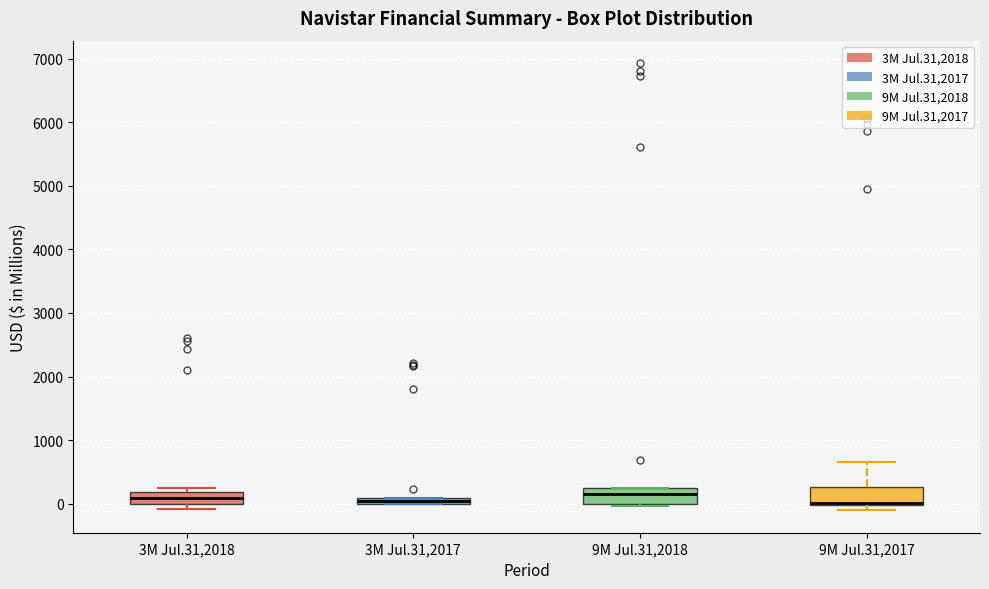

Where is the upper edge of the box for 3M Jul.31,2018 on the y-axis? The values are not printed on the chart, so give them approximately, as read against the axis.

200